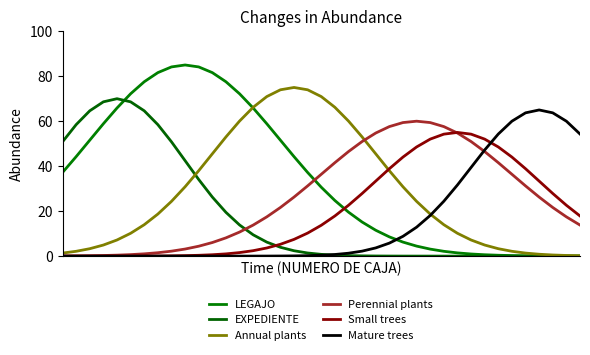

Does the chart display data point markers on the line(s)?

No